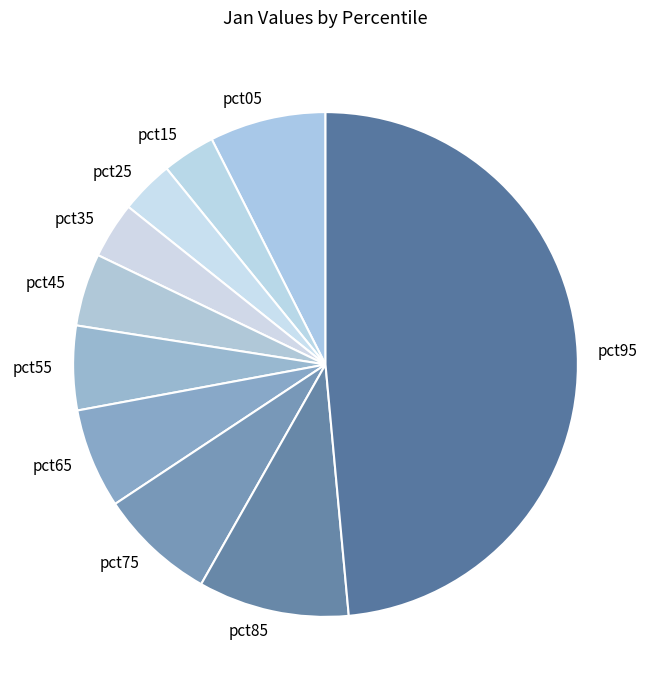

Which category has the biggest portion of the pie?

pct95